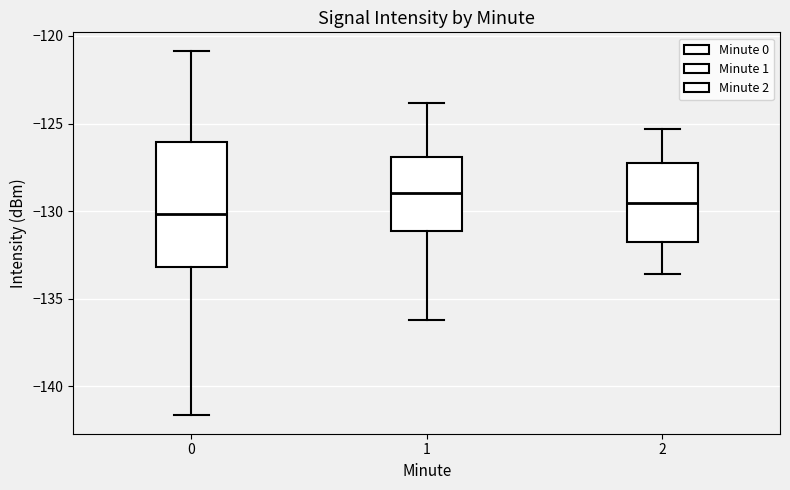

Comparing the boxes themselves (not the whiskers), which one is the tallest?

0